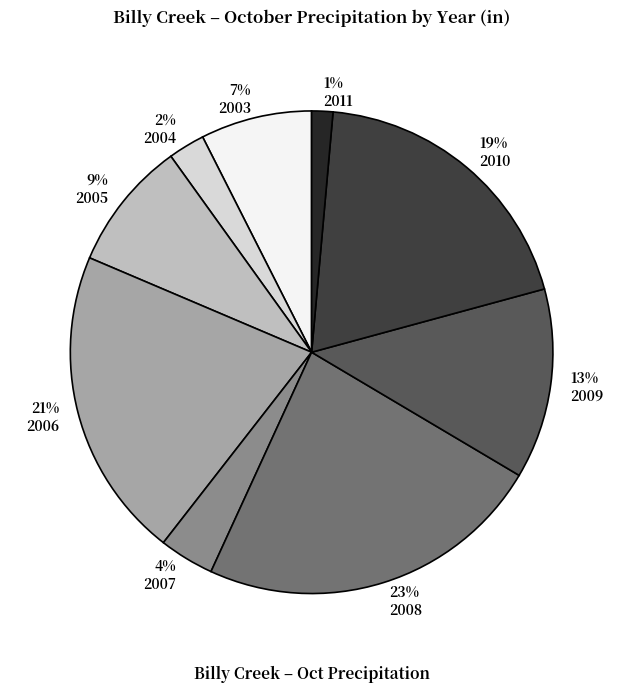

Is it true that 2009 is 13% of the pie?

True